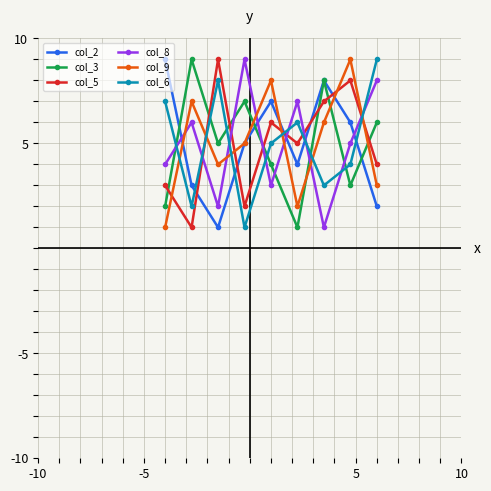

True or false: col_6 and col_2 intersect in this chart.

True